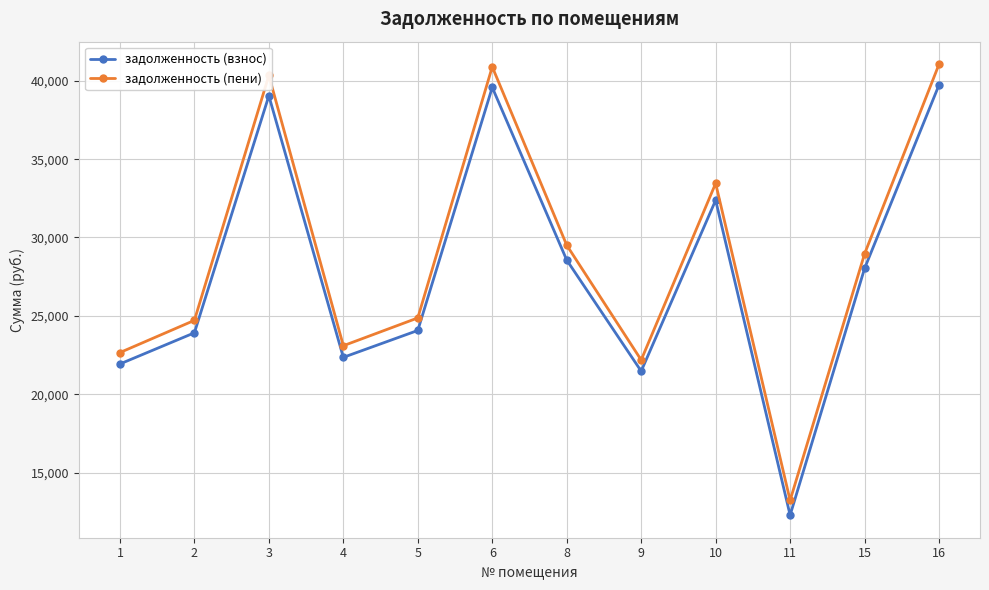

Is the value of задолженность (пени) at 1 greater than the value of задолженность (взнос) at 2?

No